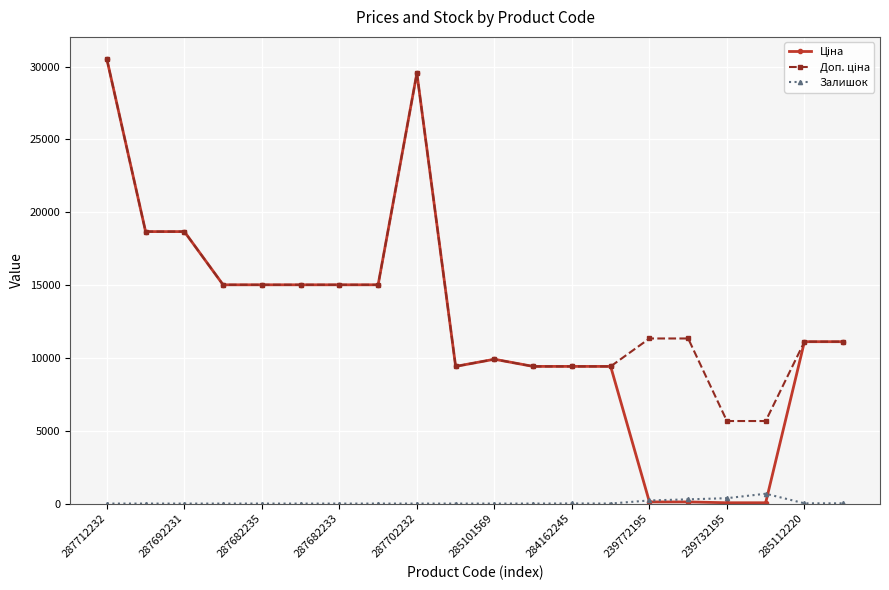

What is the value of the Доп. ціна point at the 1st from the left?

30512.3